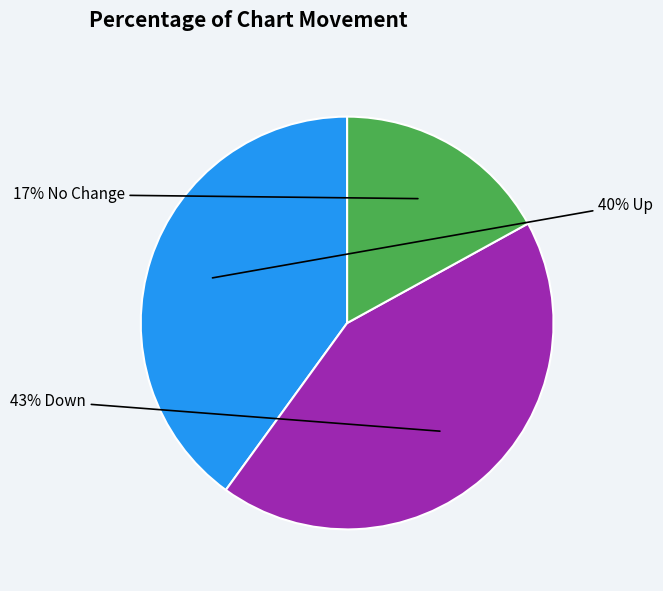

Does any single category account for the majority?

No